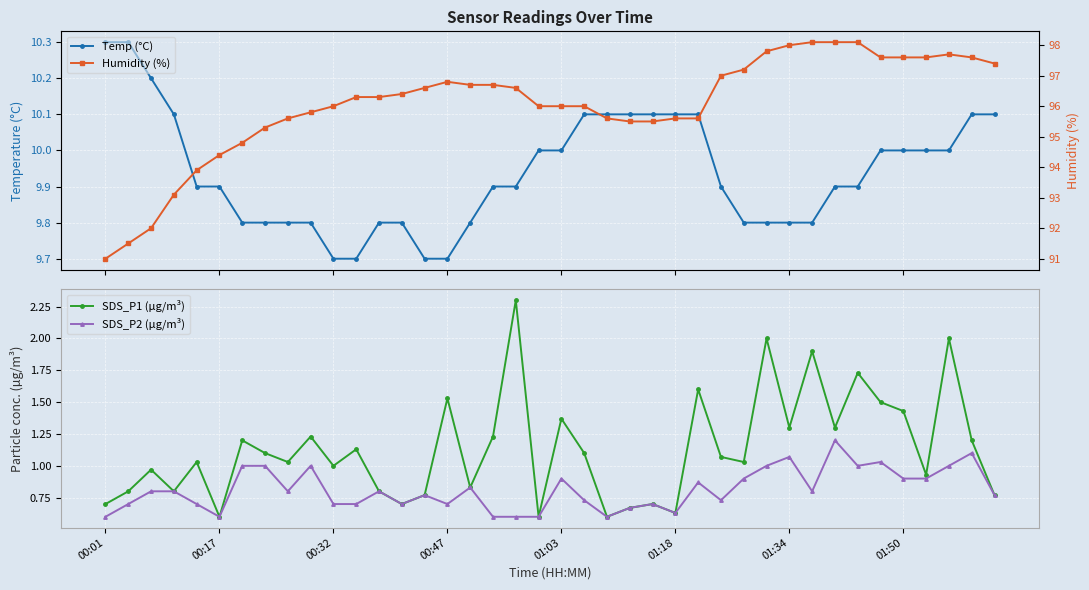

True or false: Humidity (%) has a value of 91.0 at 00:01.

True